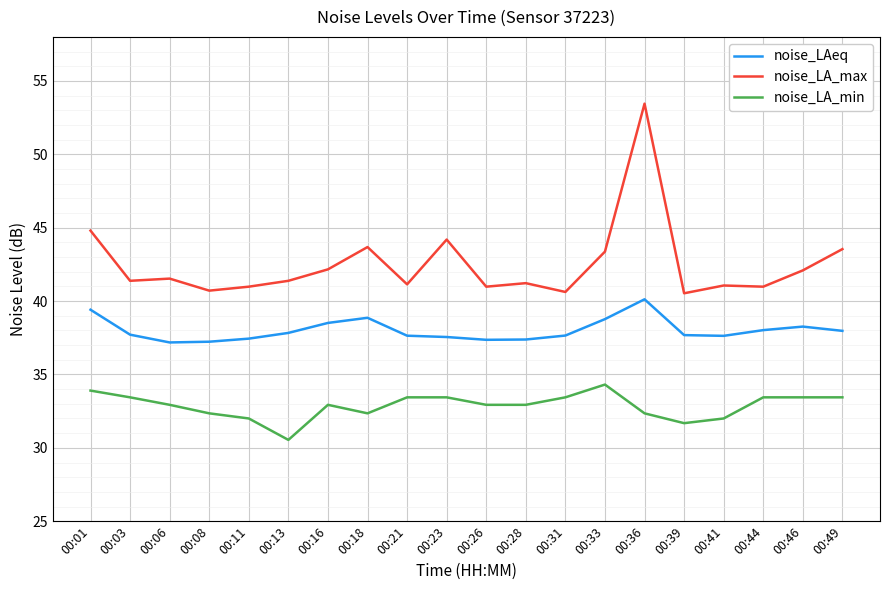

What is the approximate value of noise_LA_min at 00:21?

33.4